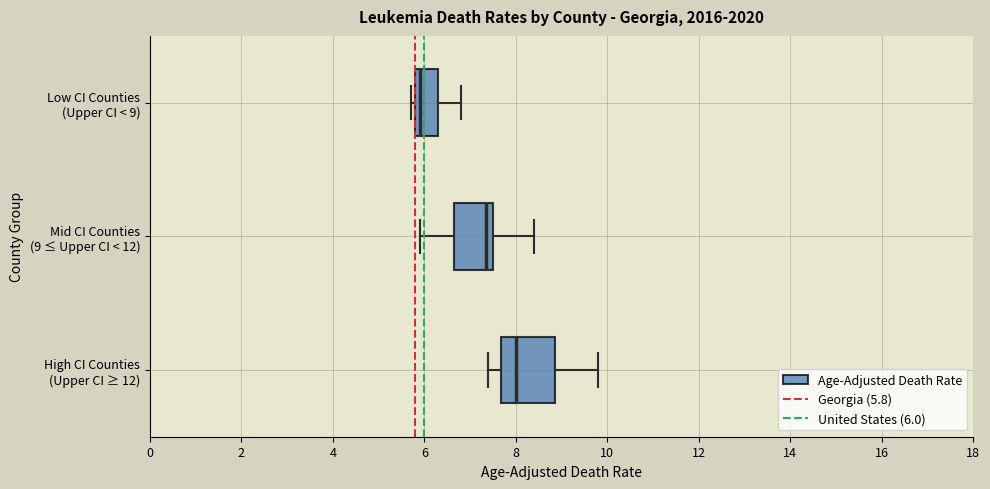

Comparing the boxes themselves (not the whiskers), which one is the widest?

High CI Counties (Upper CI ≥ 12)